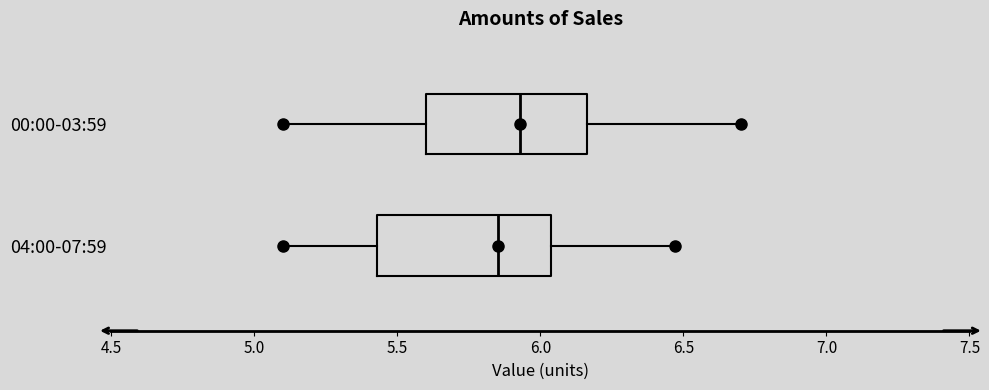

Where is the left edge of the box for 00:00-03:59 on the x-axis? The values are not printed on the chart, so give them approximately, as read against the axis.

5.60